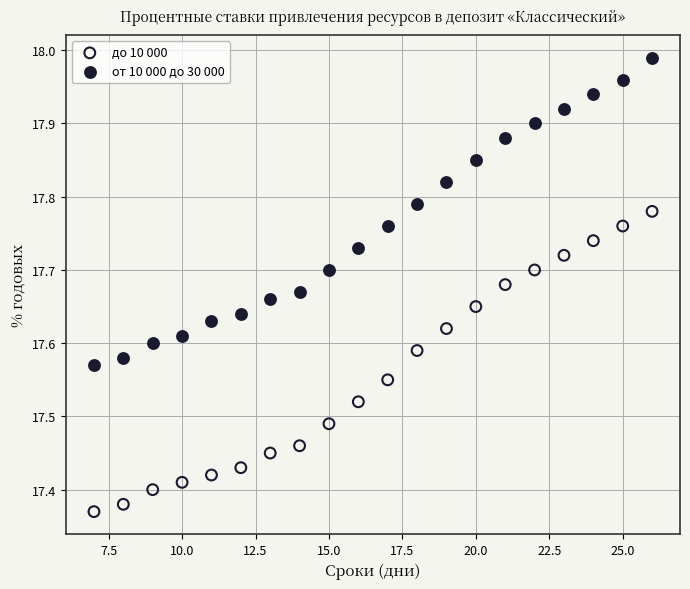

What are all the series names shown in the legend?

до 10 000, от 10 000 до 30 000